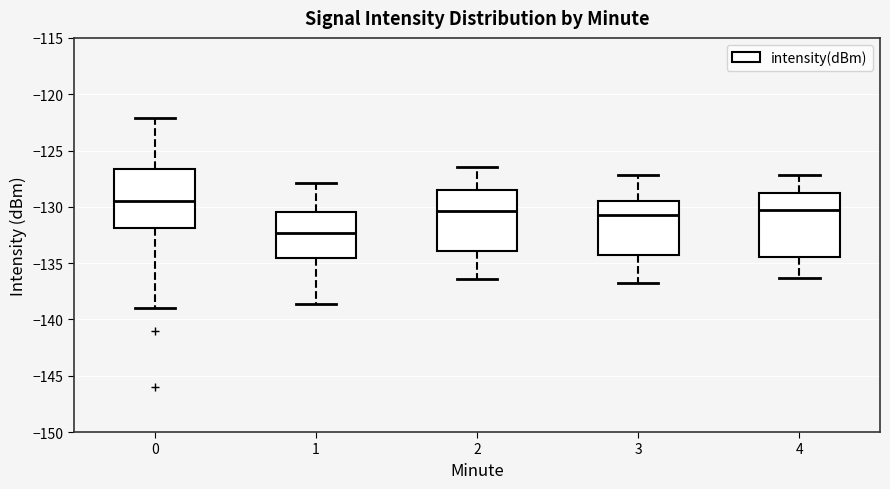

Where does the upper whisker of the box at x = 0 end on the y-axis? The values are not printed on the chart, so give them approximately, as read against the axis.

-122.0